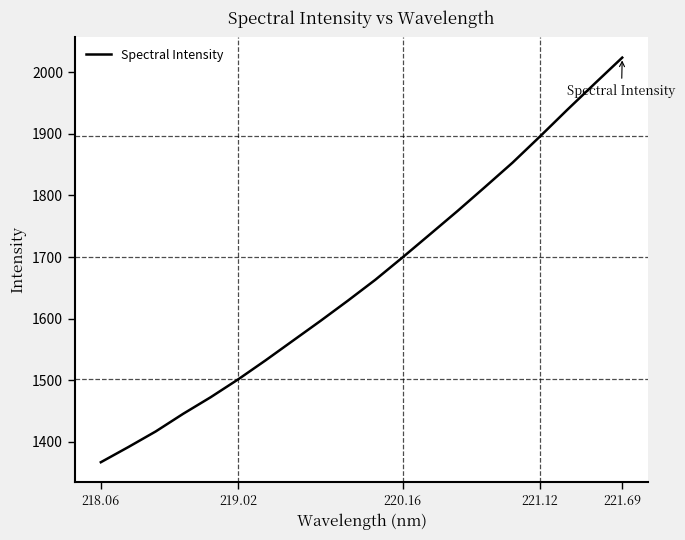

What is the maximum value shown in the chart?

2023.5